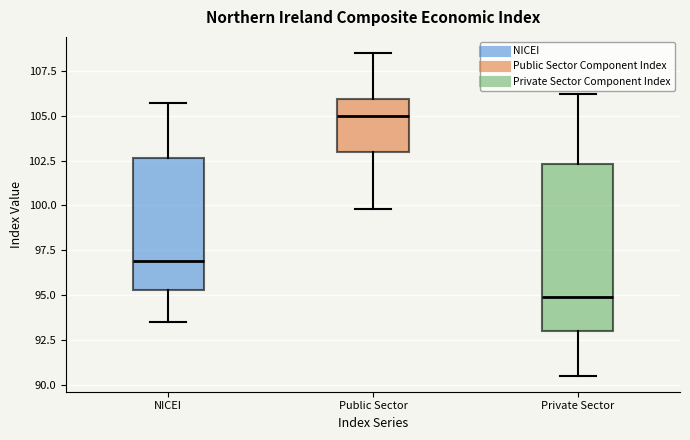

Which box is the tallest, from its lower edge to its upper edge?

Private Sector